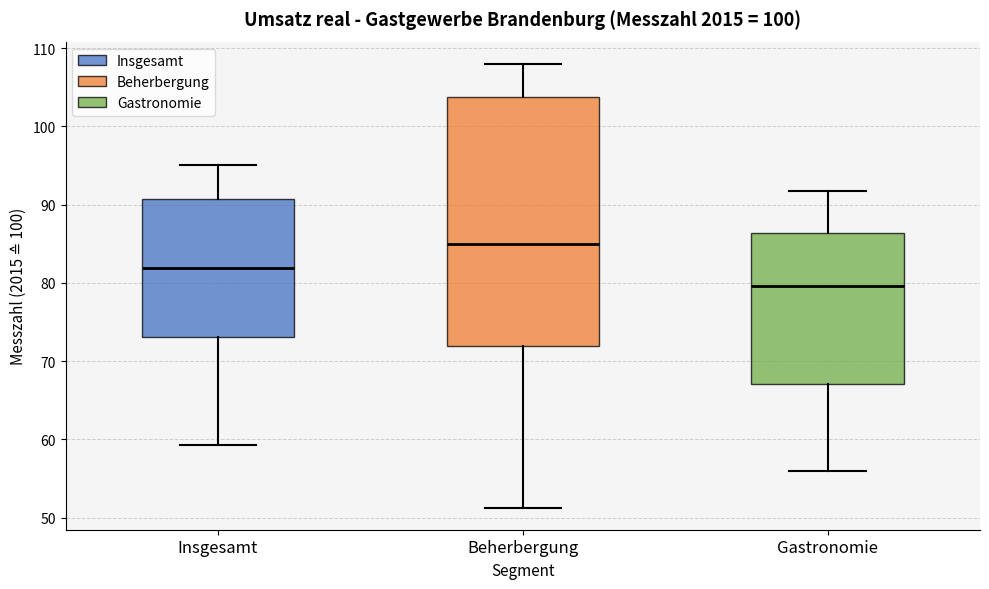

Where is the upper edge of the box for Insgesamt on the y-axis? The values are not printed on the chart, so give them approximately, as read against the axis.

91